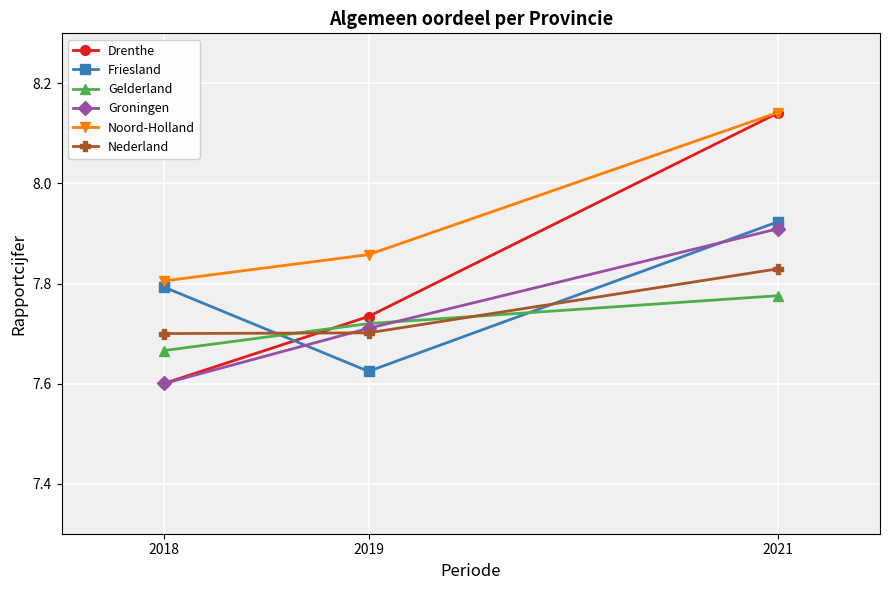

Is this an area chart (filled region under the line)?

No